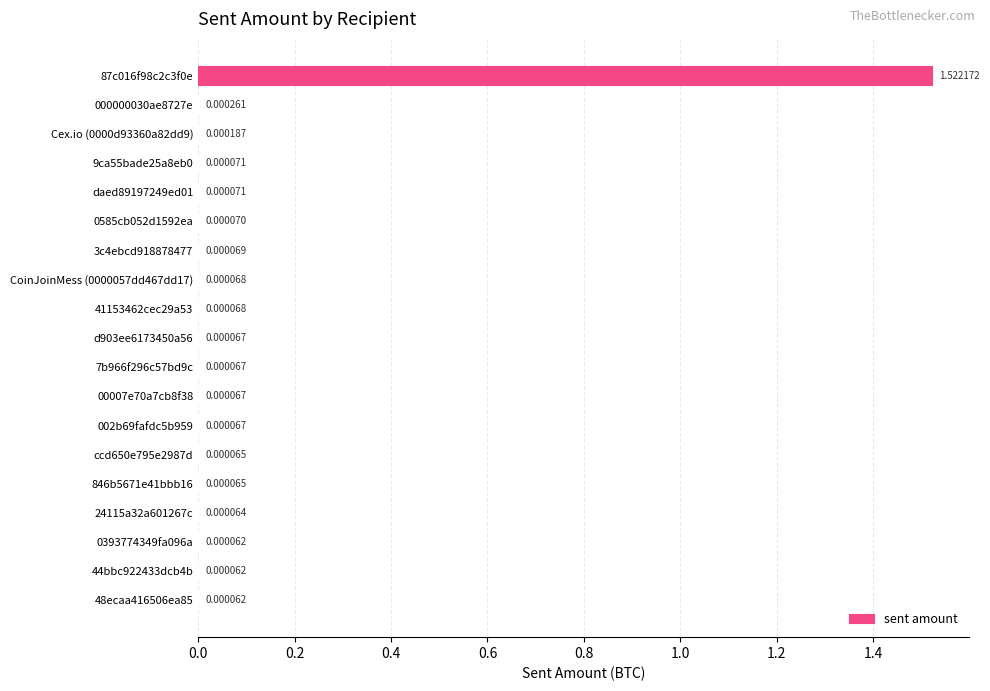

Which has a higher value, 00007e70a7cb8f38 or ccd650e795e2987d?

00007e70a7cb8f38